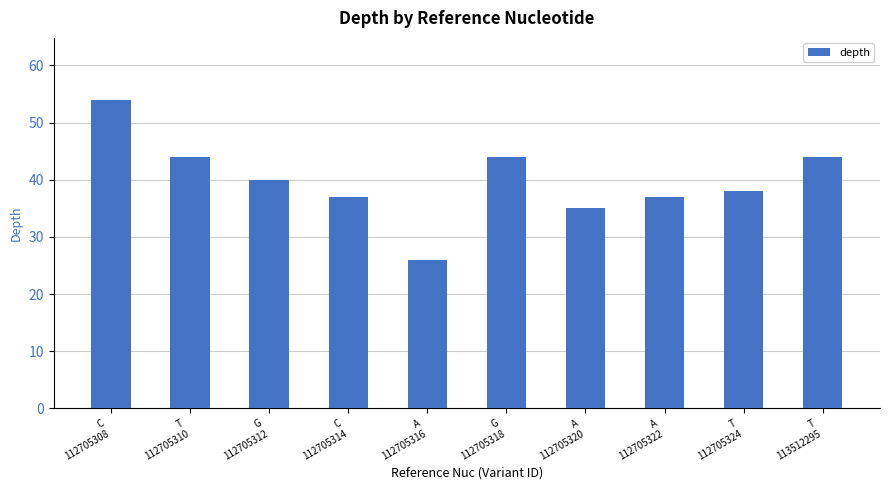

What is the difference between the values at C
112705314 and A
112705320?

2